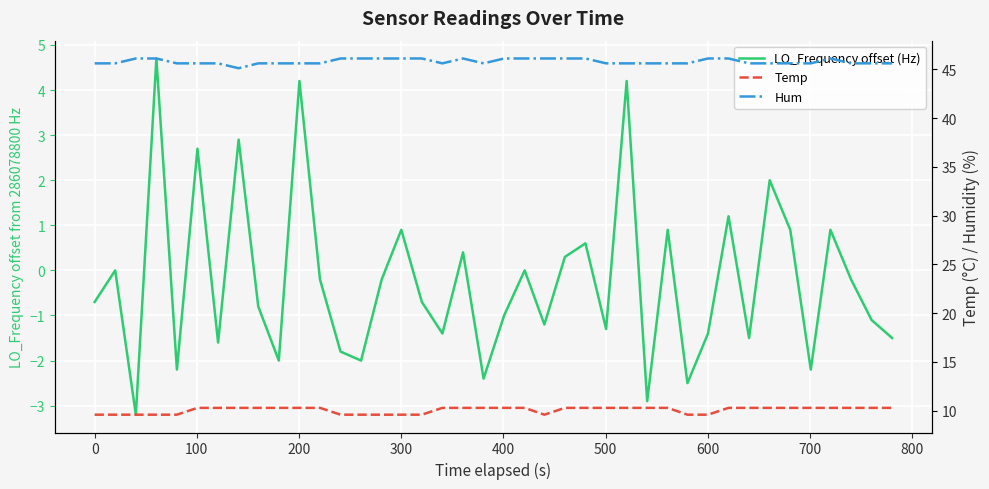

Which series has the largest total across all categories?

Hum